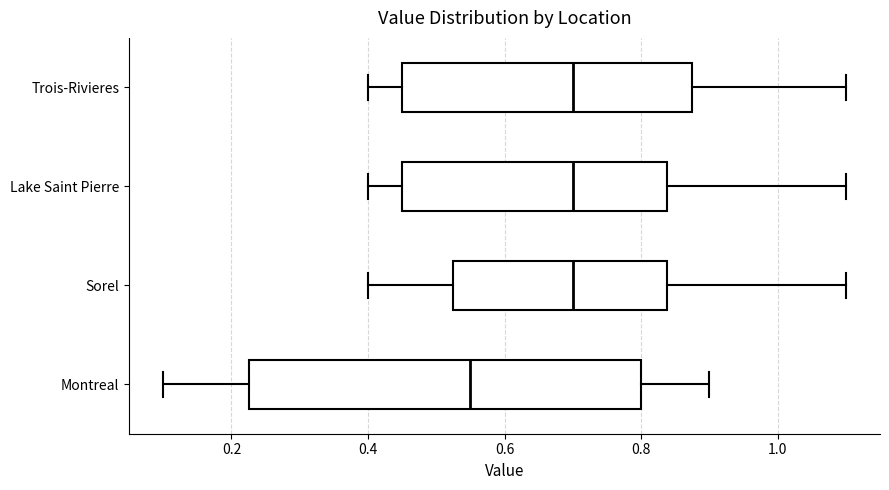

Where does the median line of the box for Montreal sit on the x-axis? The values are not printed on the chart, so give them approximately, as read against the axis.

0.56